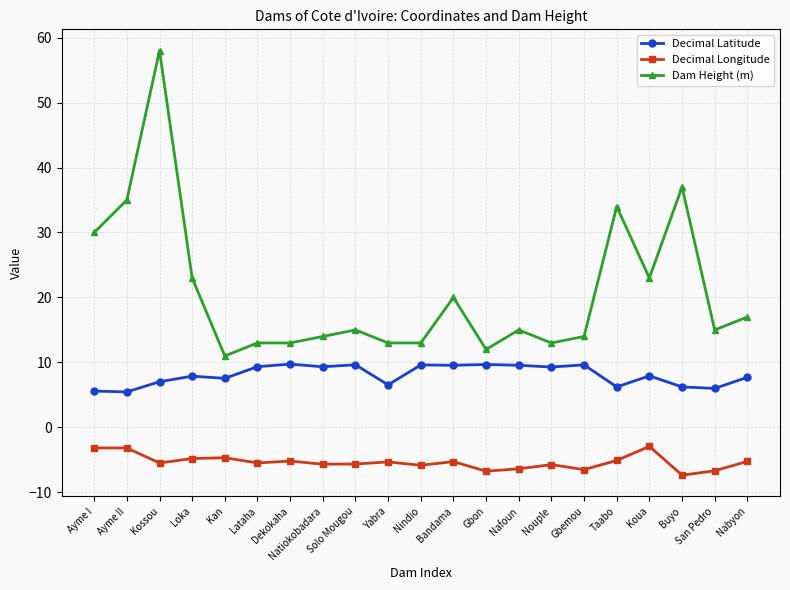

At which label does Decimal Longitude reach its minimum?

Buyo